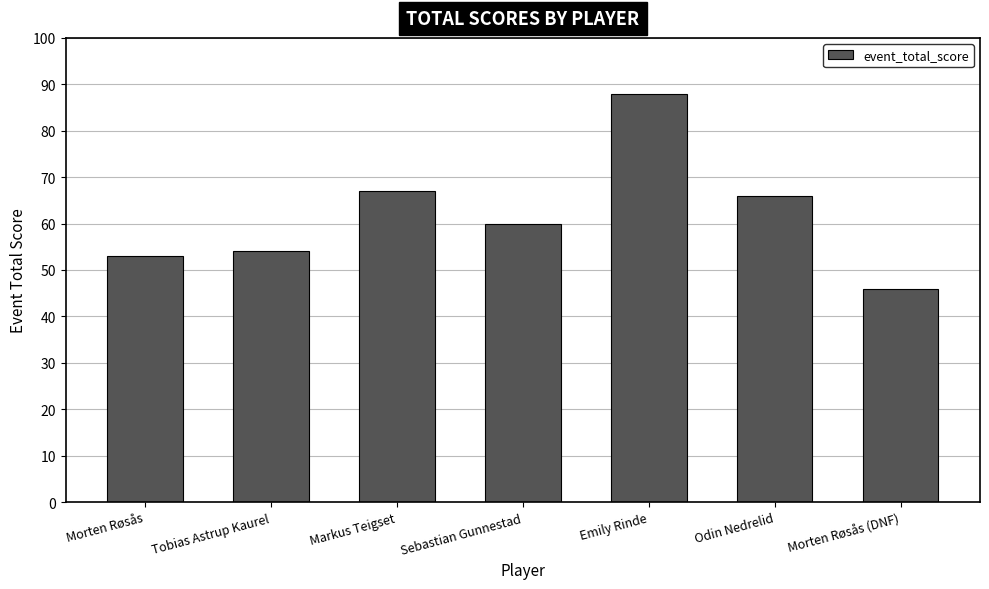

True or false: the data shows 77 at Tobias Astrup Kaurel.

False